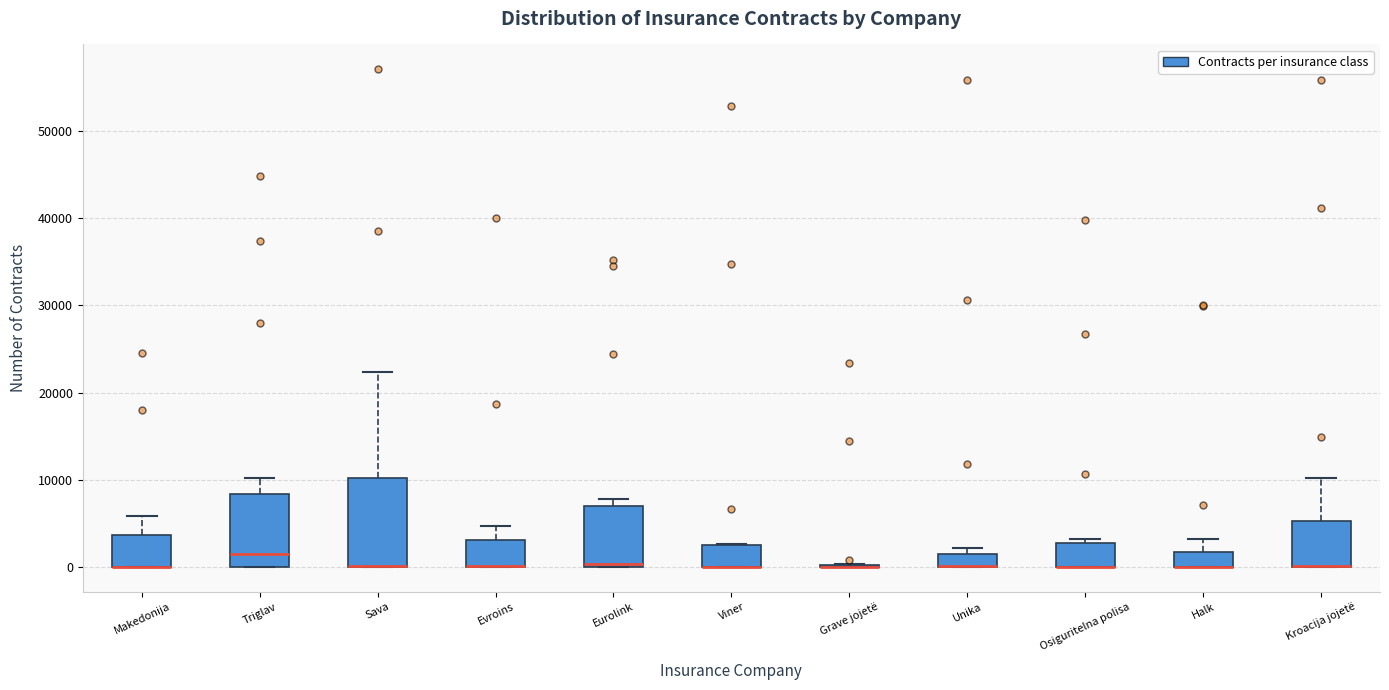

Comparing the boxes themselves (not the whiskers), which one is the tallest?

Sava